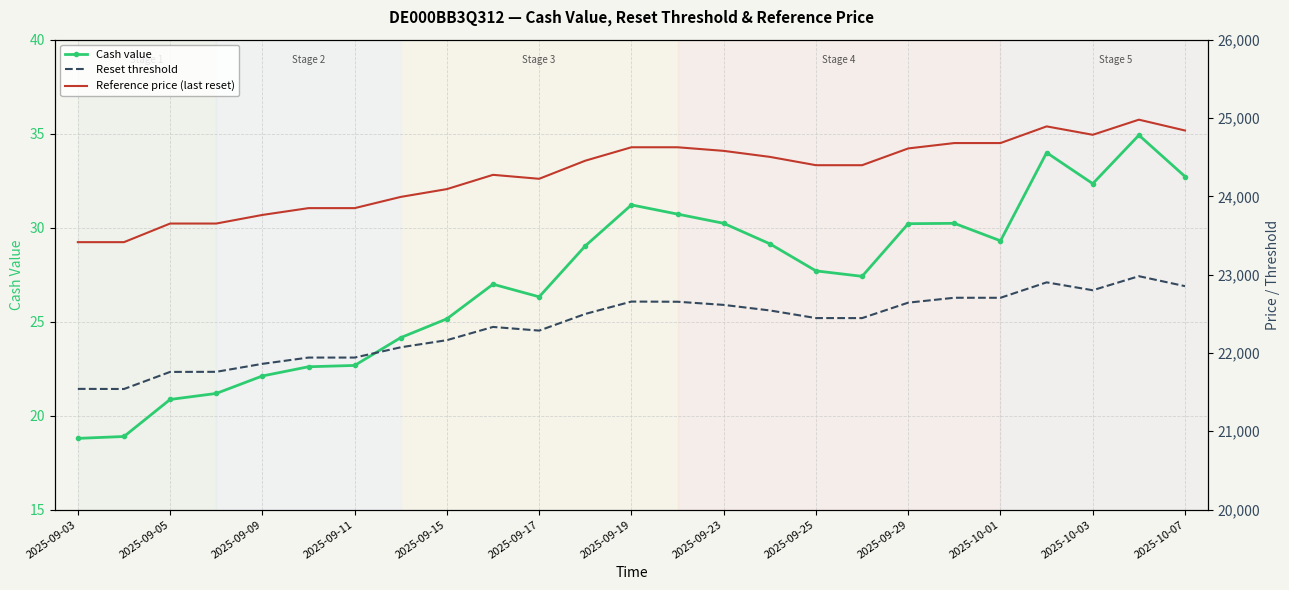

How many lines are shown in the chart?

3